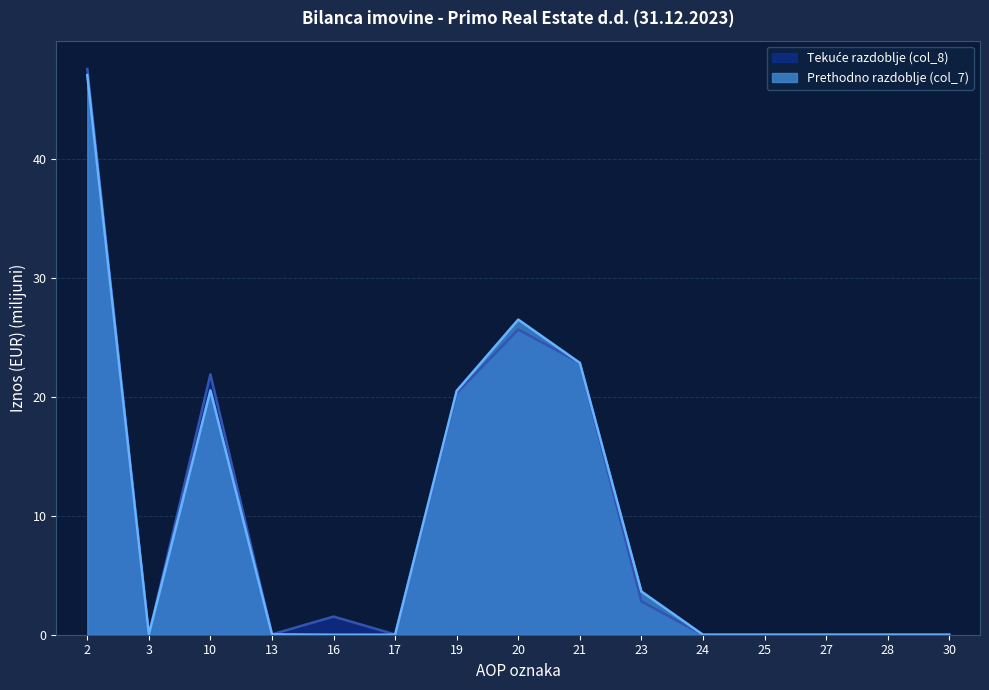

How many lines are shown in the chart?

2